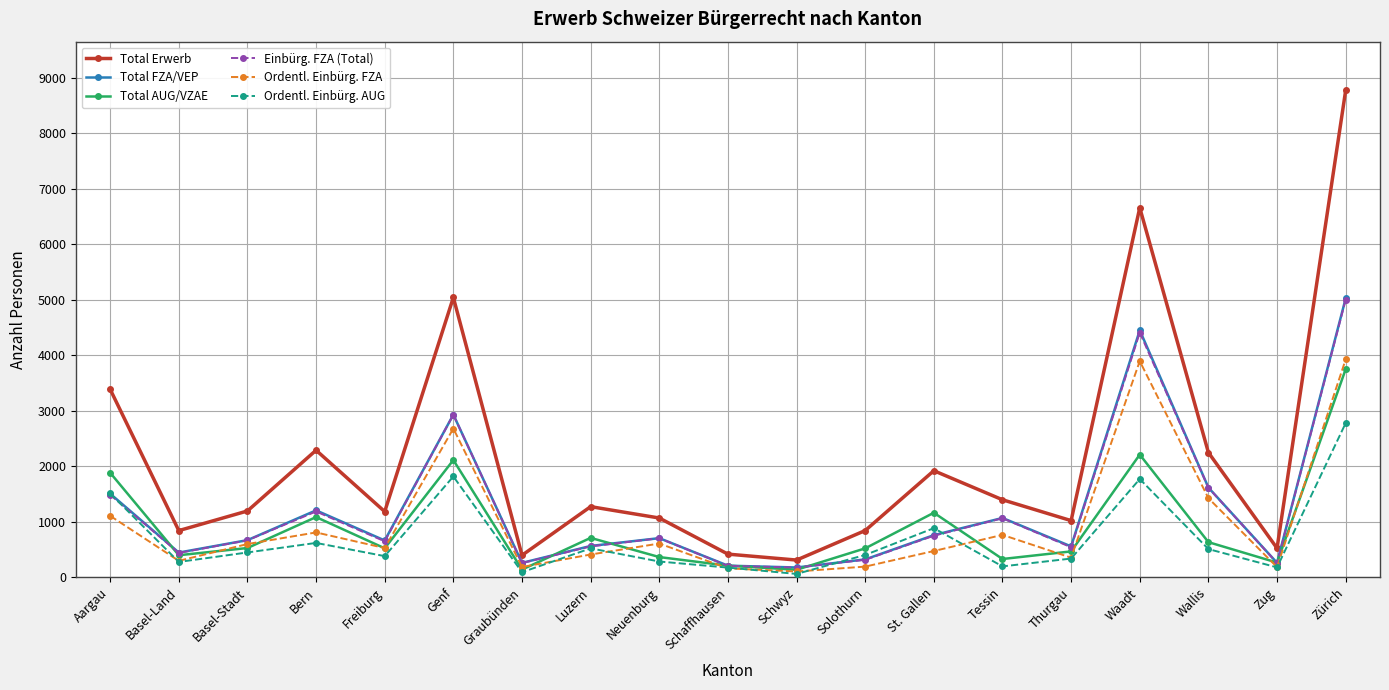

Is the value of Ordentl. Einbürg. FZA at Basel-Land greater than the value of Einbürg. FZA (Total) at Bern?

No